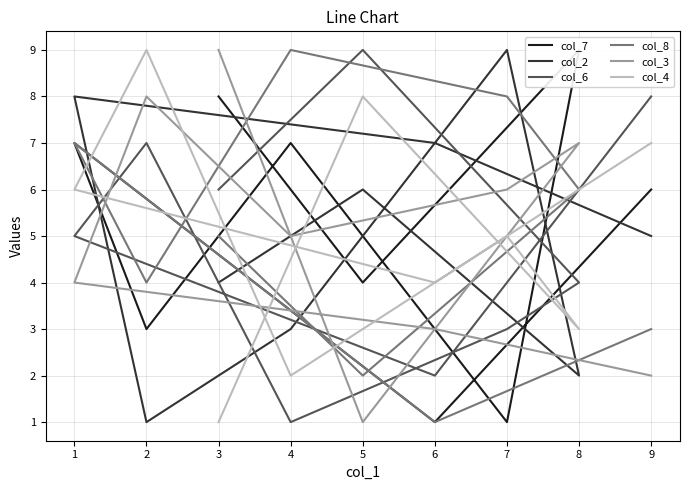

Between 6 and 7, which series saw the biggest shift?

col_8